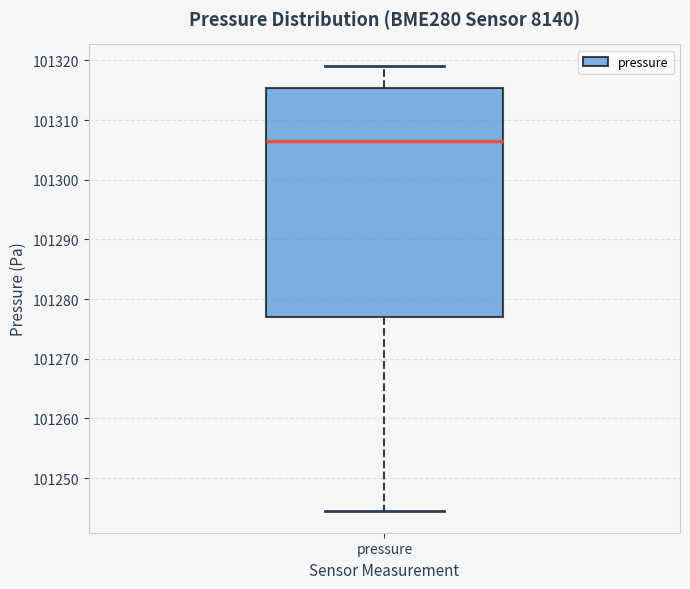

Read this box plot against the y-axis: the position of the median line, the range covered by the box, and the ends of both whiskers. The values are not printed on the chart, so give them approximately, as read against the axis.

median 101306, box 101277 to 101315, whiskers 101245 to 101319